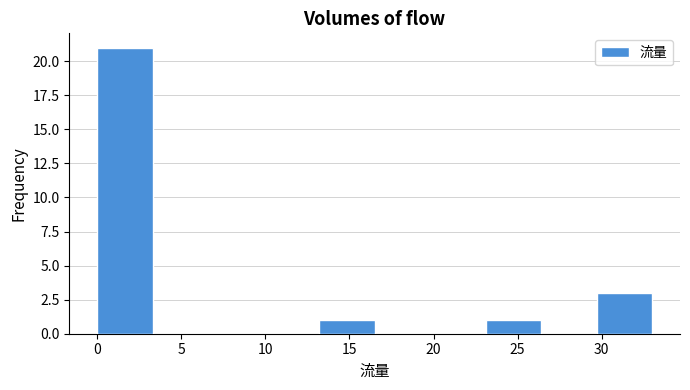

How tall is the bar that spans 23.1 to 26.4 on the x-axis? Neither the bar edges nor the heights are printed on the chart, so give them approximately, as read against the axes.

1